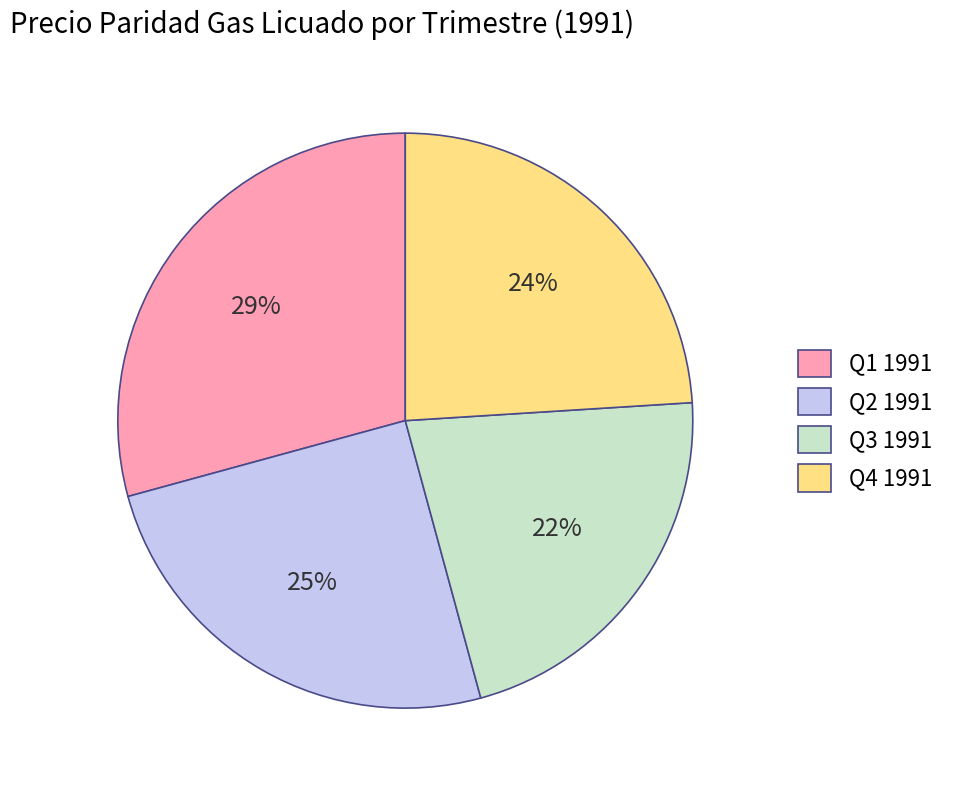

Does any single category account for the majority?

No